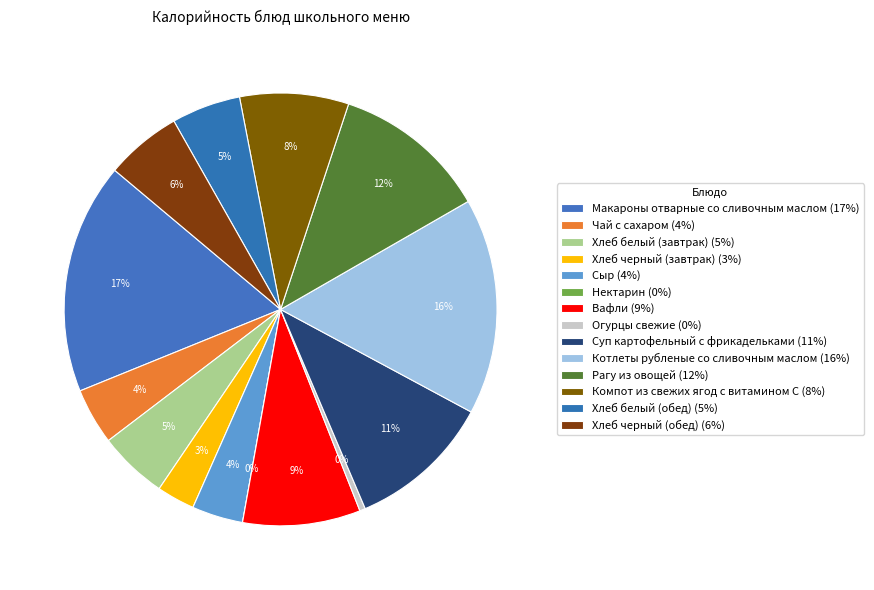

Does Хлеб белый (завтрак) represent more than half of the total?

No